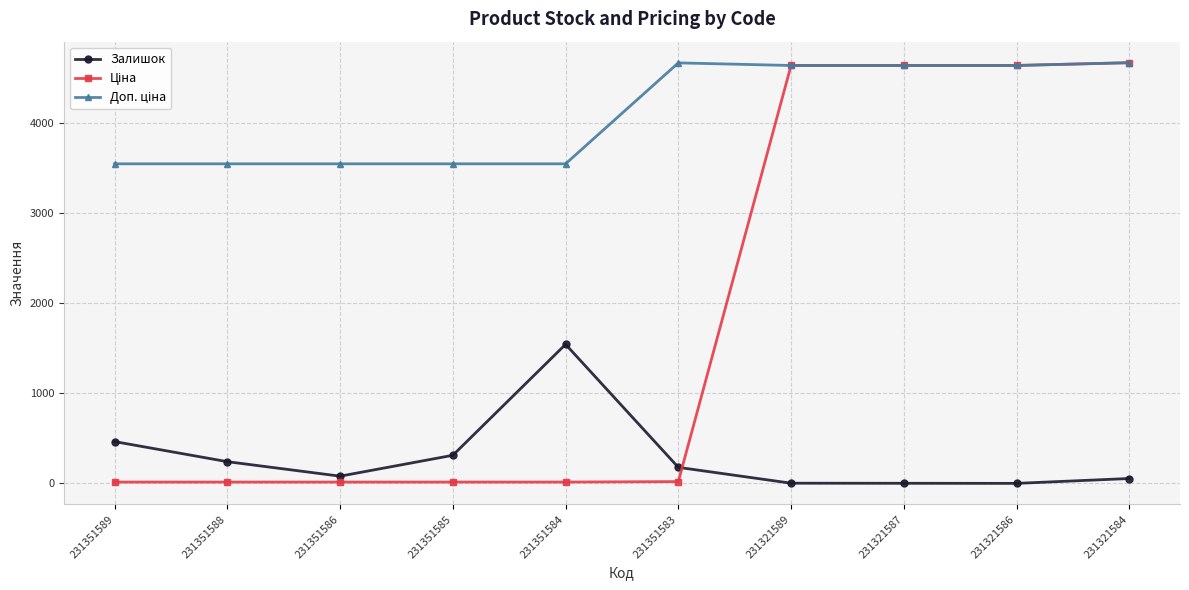

What is the highest value of the Залишок series?

1545.0